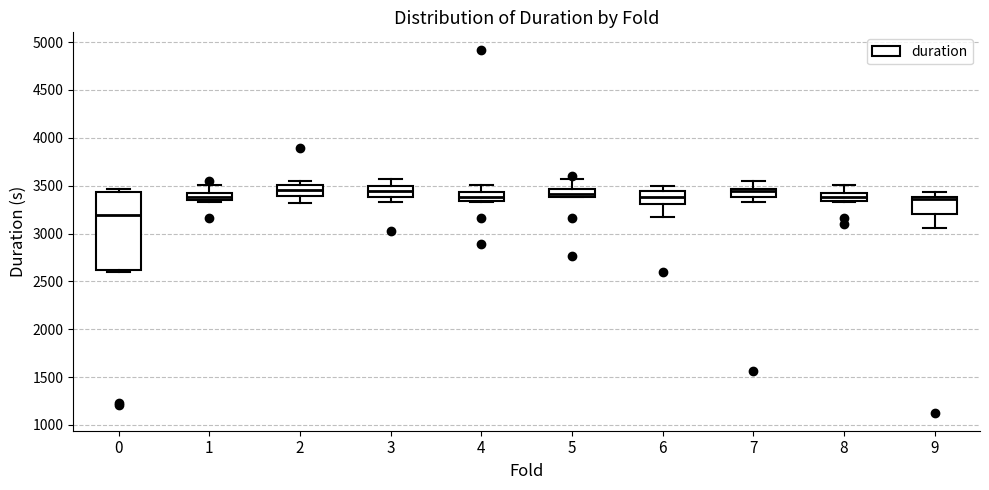

Where does the median line of the box at x = 2 sit on the y-axis? The values are not printed on the chart, so give them approximately, as read against the axis.

3450